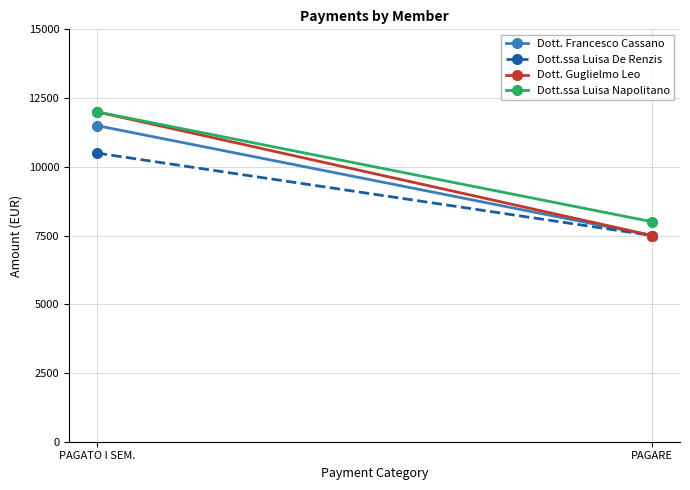

What is the spread (max minus min) of values at PAGATO I SEM.?

1500